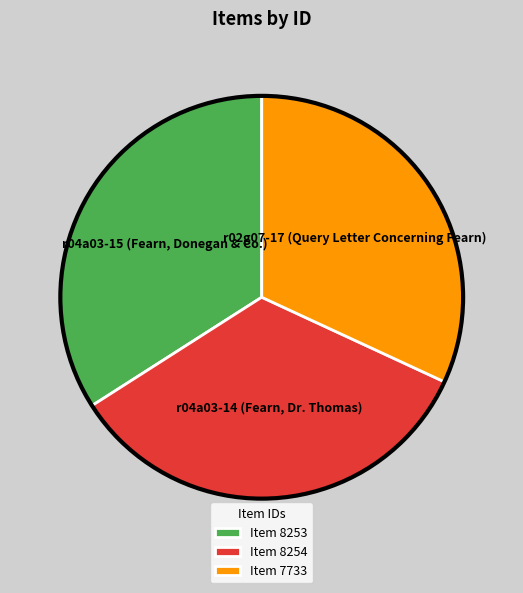

Is the sum of r04a03-15 (Fearn, Donegan & Co.) and r04a03-14 (Fearn, Dr. Thomas) greater than half?

Yes